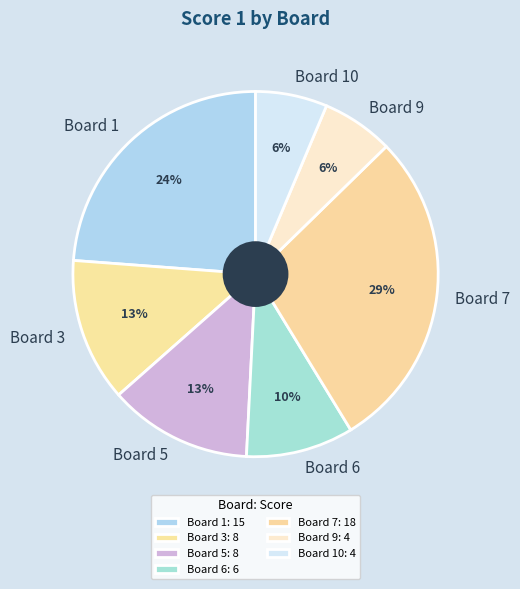

How many slices are in this pie chart?

7